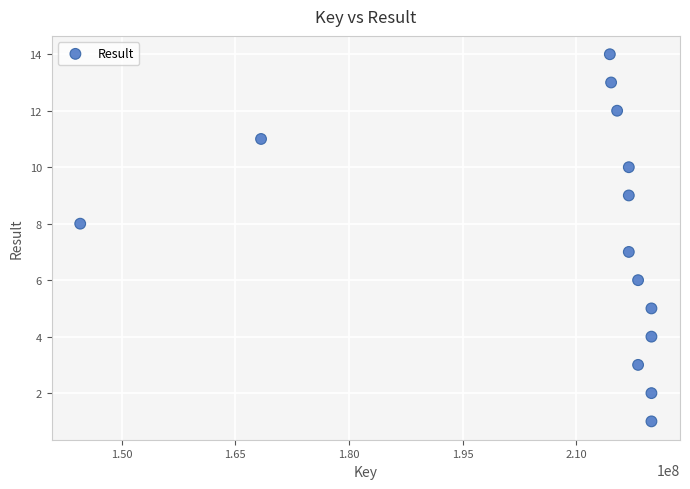

What is the range of Y values (max minus min)?

13